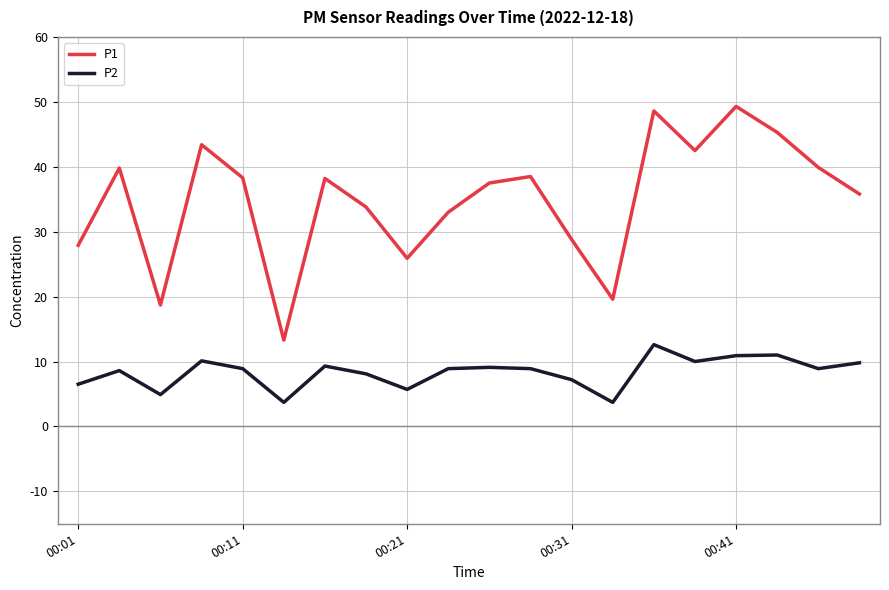

Rank the series by their maximum value, from highest to lowest.

P1, P2